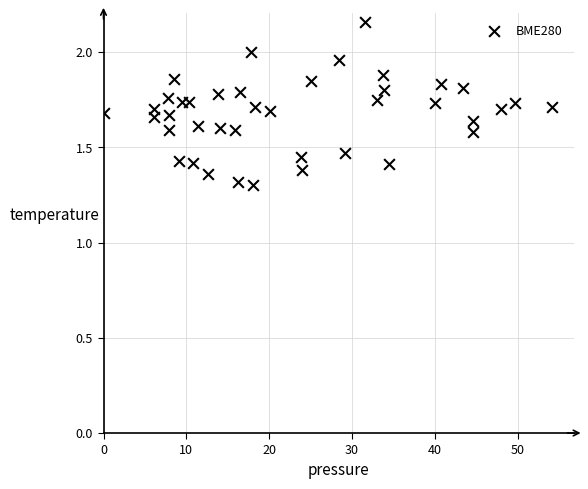

What is the range of Y values (max minus min)?

0.9